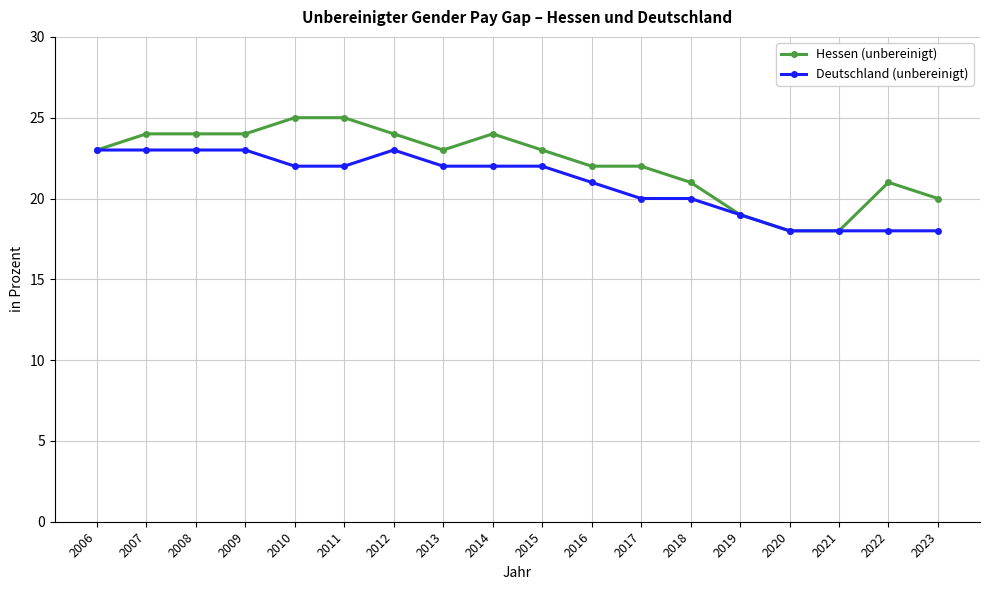

How many categories are shown in the chart?

18